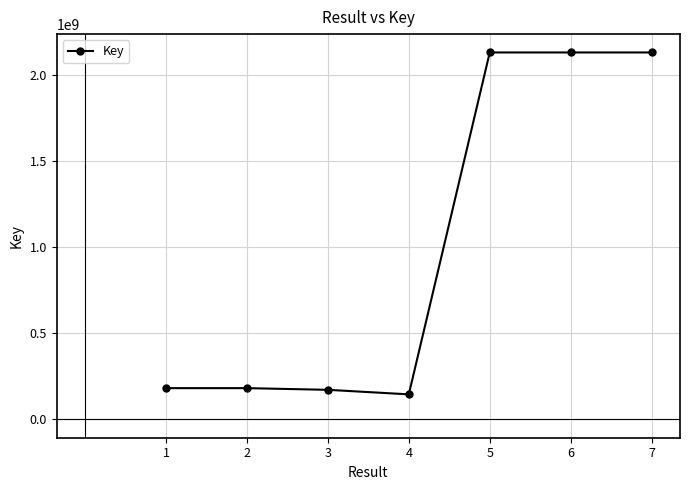

Is it true that the value at 2 is 311644085?

False